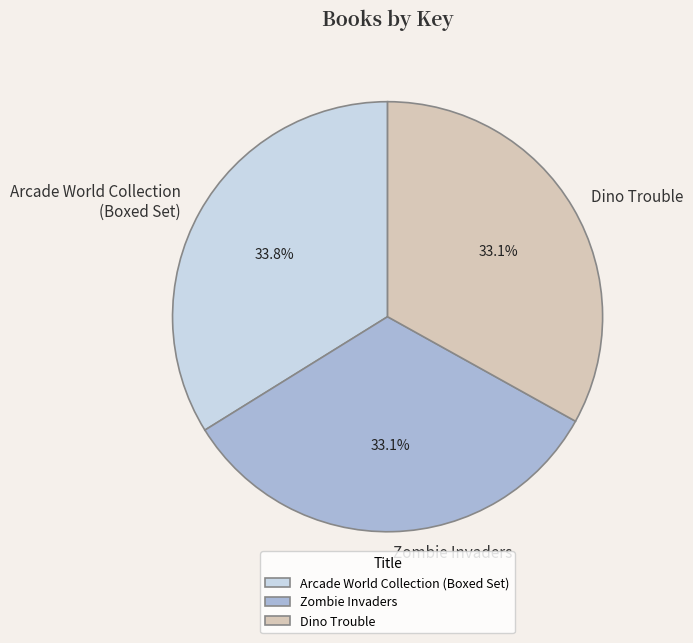

Approximately how many times larger is the value at Zombie Invaders compared to Arcade World Collection (Boxed Set)?

1.0